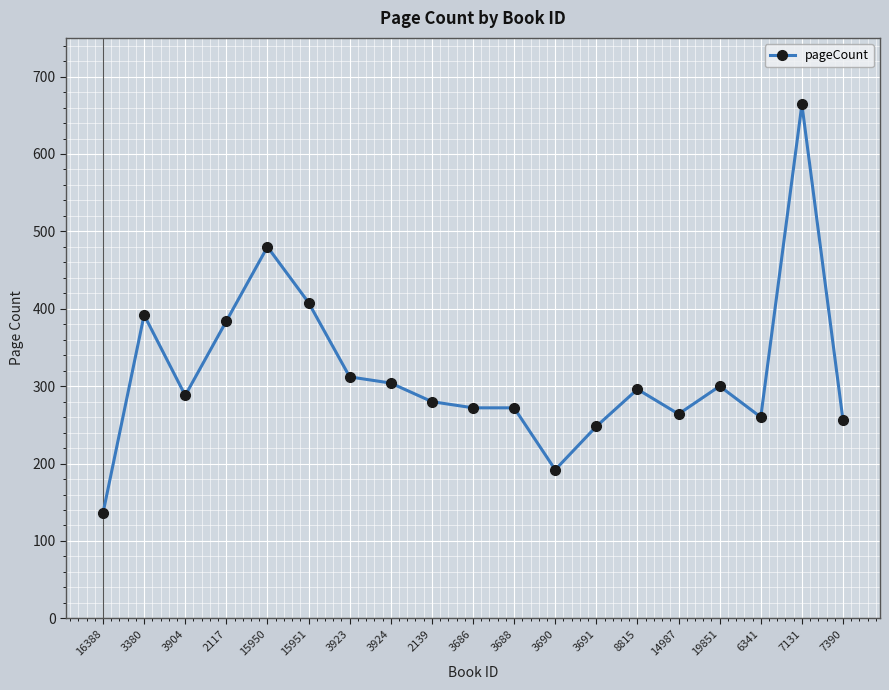

How many data points are less than 288?

9